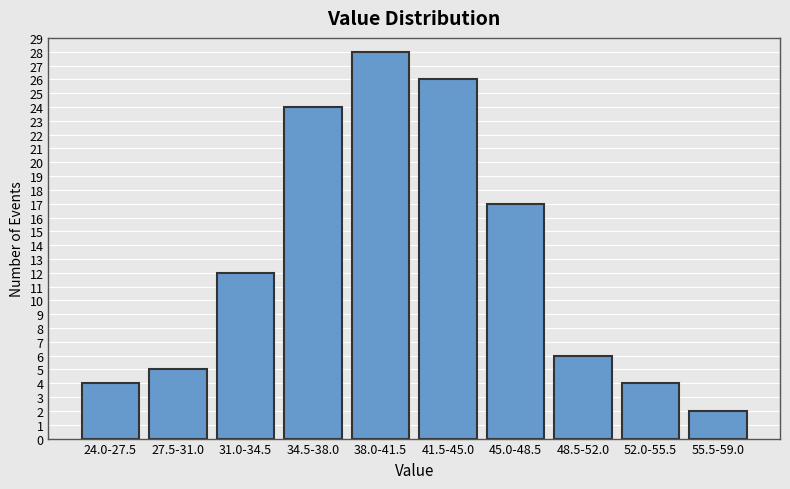

Reading left to right, list all the values displayed in this chart.

4	5	12	24	28	26	17	6	4	2